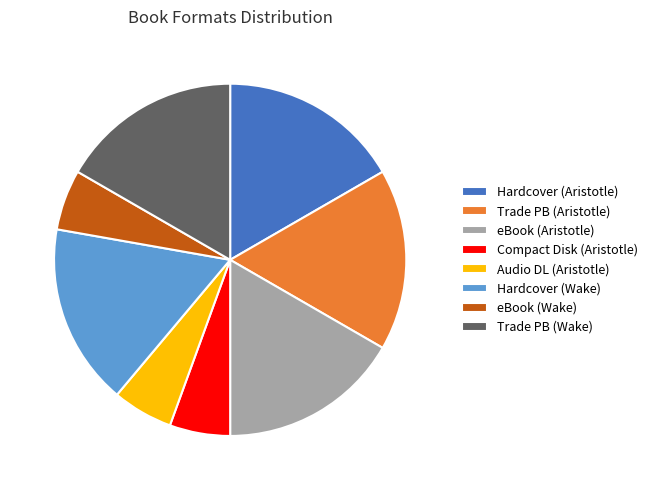

Do Audio DL (Aristotle) and Hardcover (Aristotle) together represent more than half of the pie?

No